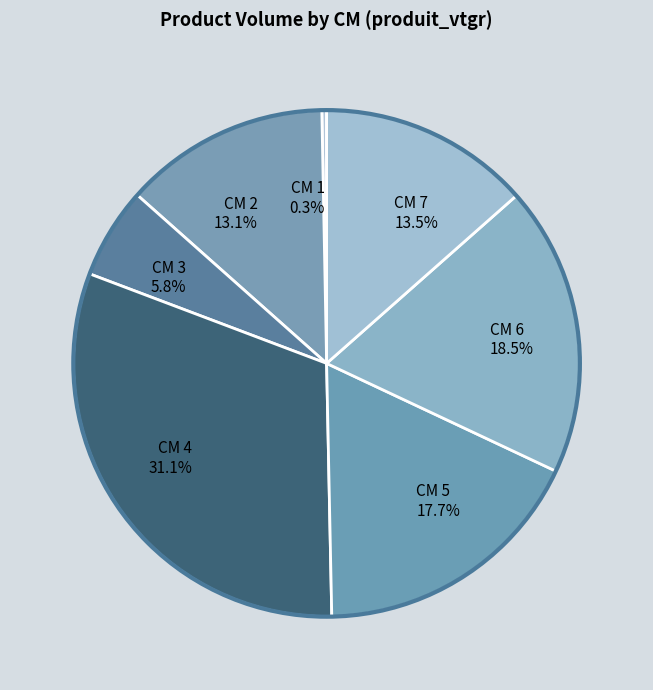

Which has a higher value, CM 5 17.7% or CM 3 5.8%?

CM 5 17.7%